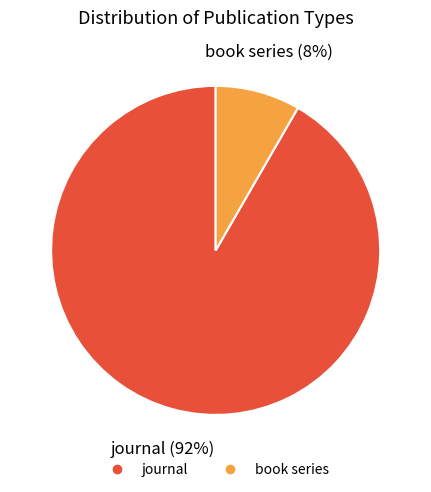

Between journal and book series, which is larger?

journal